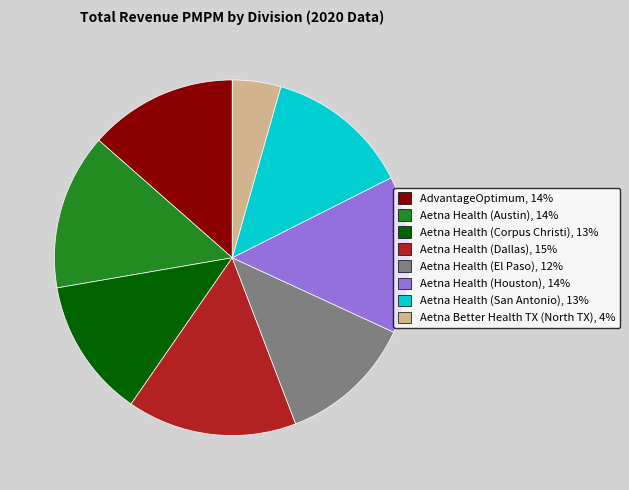

The Aetna Health (San Antonio), 13% slice represents 22% of the pie. True or false?

False